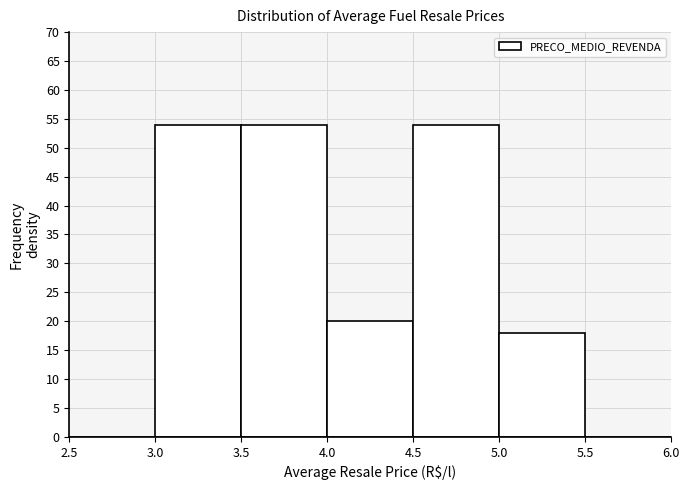

Reading left to right, transcribe this chart: for each bar, give the range it covers on the x-axis and its height. The values are not printed on the chart, so give them approximately, as read against the axis.

2.5 to 3.0: 0
3.0 to 3.5: 54
3.5 to 4.0: 54
4.0 to 4.5: 20
4.5 to 5.0: 54
5.0 to 5.5: 18
5.5 to 6.0: 0